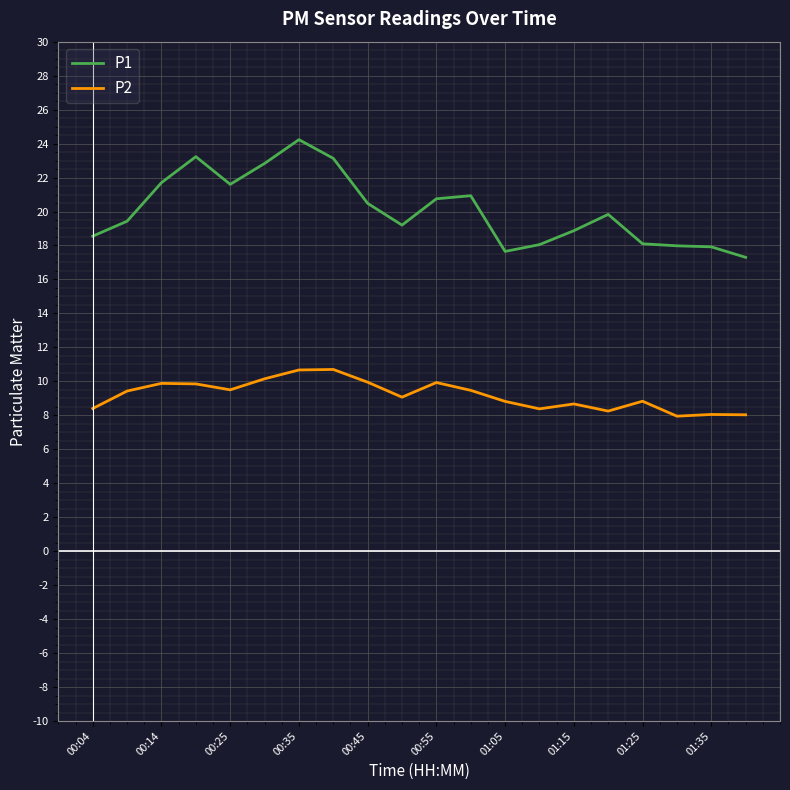

List the series in order of their peak value, highest first.

P1, P2